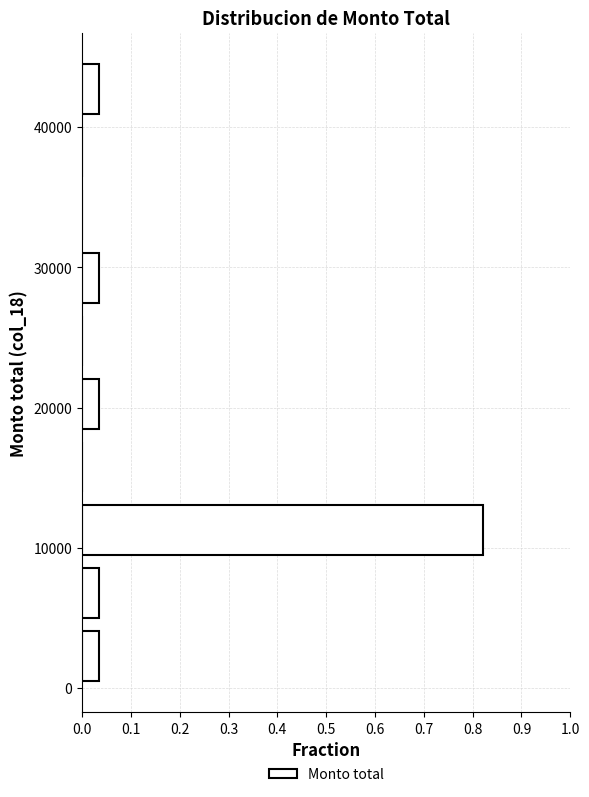

How long is the bar that spans 9000 to 14000 on the y-axis? Neither the bar edges nor the lengths are printed on the chart, so give them approximately, as read against the axes.

0.82